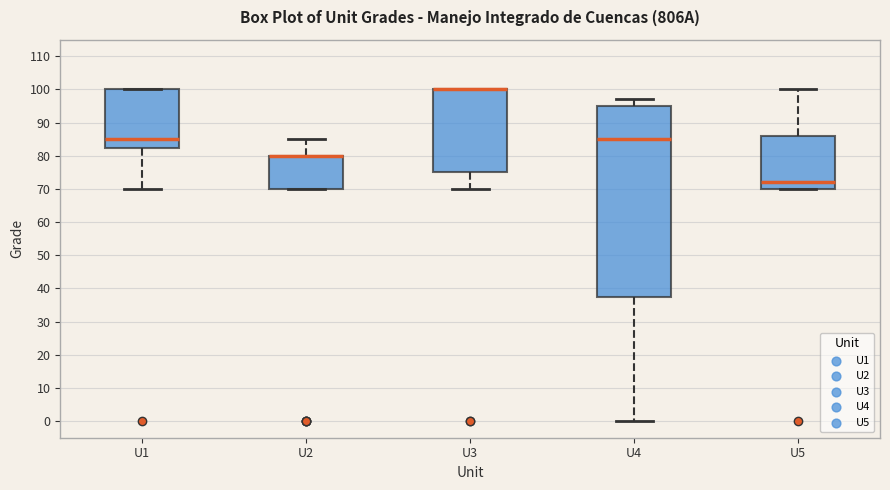

Reading left to right, read every box against the y-axis: the position of its median line, the range the box covers, and the ends of its whiskers. The values are not printed on the chart, so give them approximately, as read against the axis.

U1: median 85, box 83 to 100, whiskers 70 to 100
U2: median 80 (drawn on the box's upper edge), box 70 to 80, whiskers 70 to 85
U3: median 100 (drawn on the box's upper edge), box 75 to 100, whiskers 70 to 100
U4: median 85, box 38 to 95, whiskers 0 to 97
U5: median 72, box 70 to 86, whiskers 70 to 100